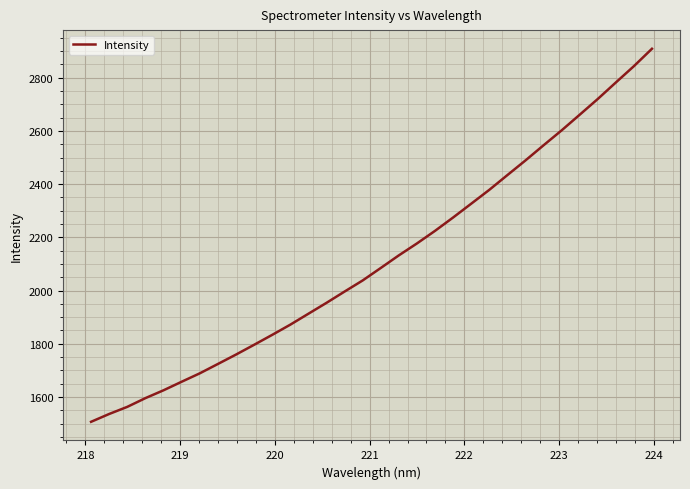

What is the difference between the second highest and second lowest values?

1307.5